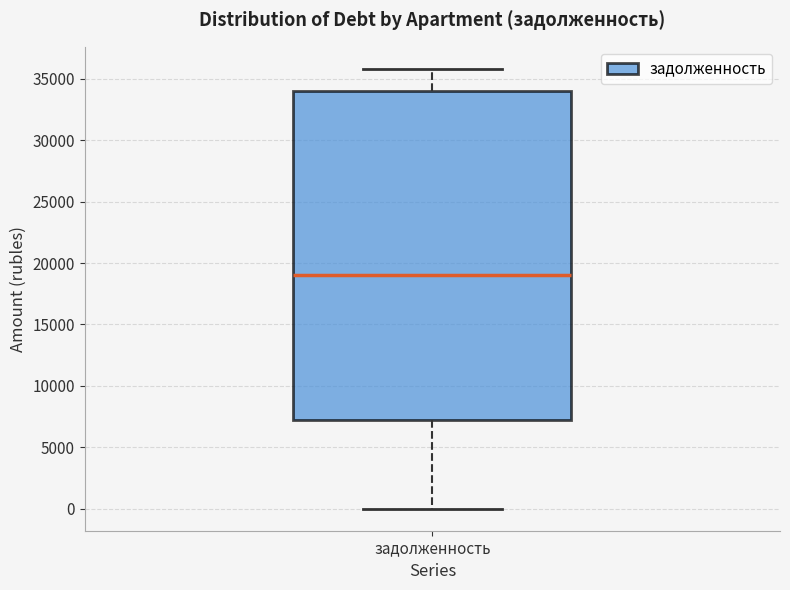

Transcribe this box plot: give where the median line is, the range the box spans, and where the two whiskers end, as read against the y-axis. The values are not printed on the chart, so give them approximately, as read against the axis.

median 19000, box 7000 to 34000, whiskers 0 to 36000